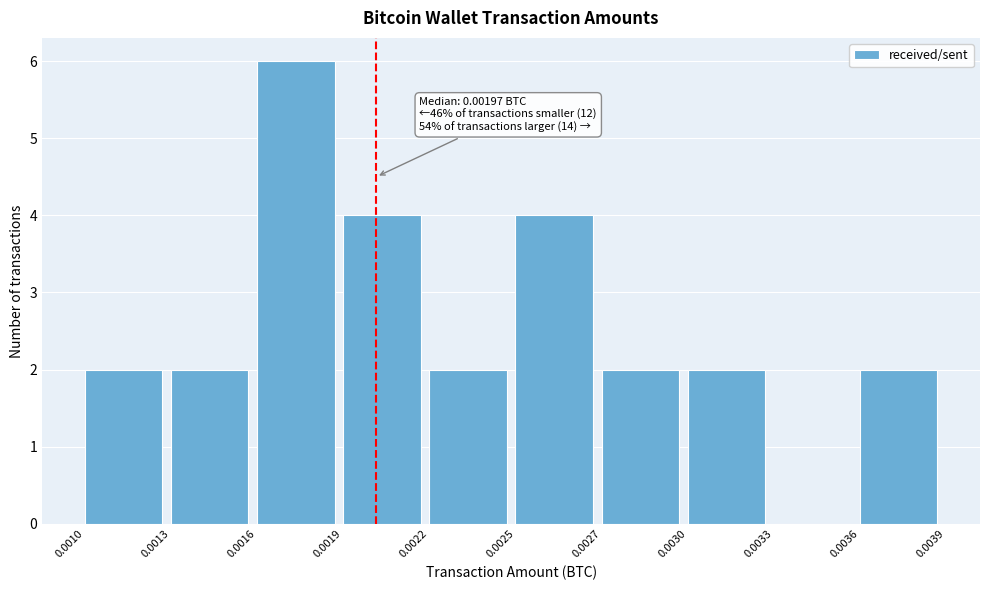

Reading left to right, list all the values displayed in this chart.

0.0010=2	0.0013=2	0.0016=6	0.0019=4	0.0022=2	0.0025=4	0.0027=2	0.0030=2	0.0033=0	0.0036=2